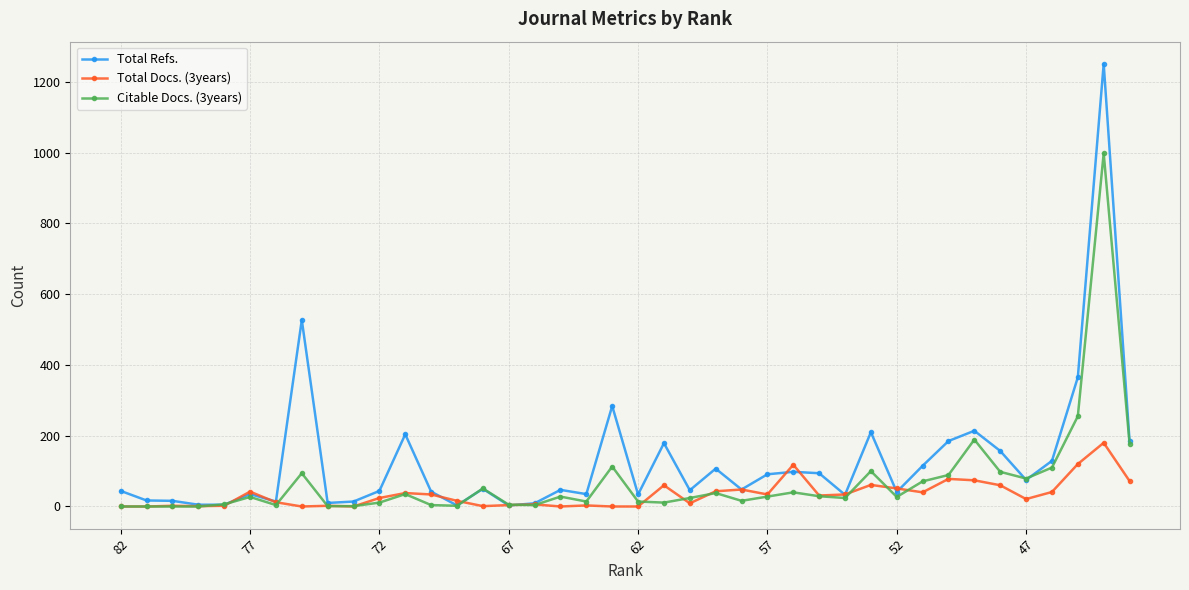

Which series has the widest spread of values?

Total Refs.